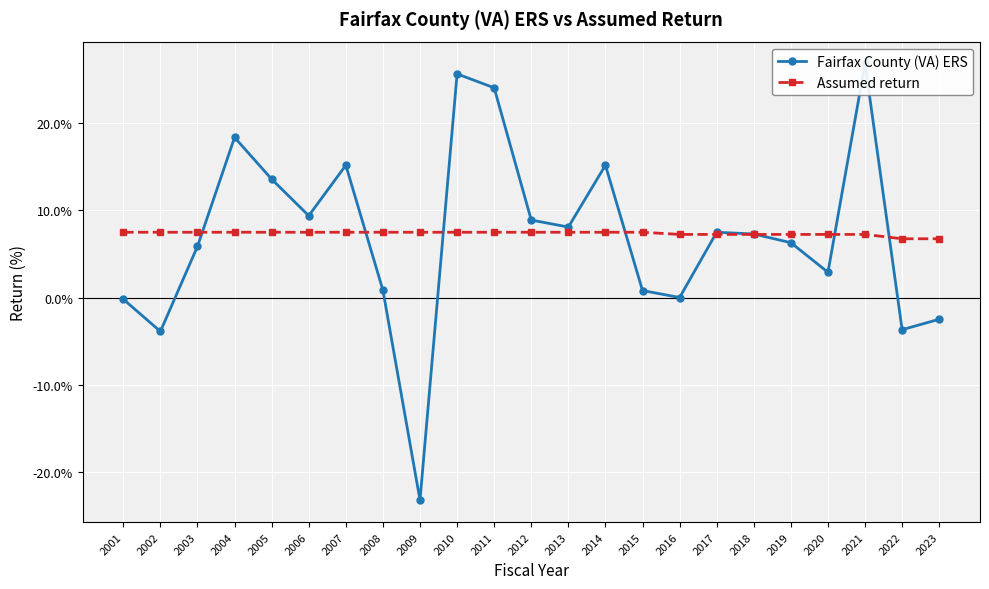

The Fairfax County (VA) ERS series shows 3.1 at 2003. True or false?

False